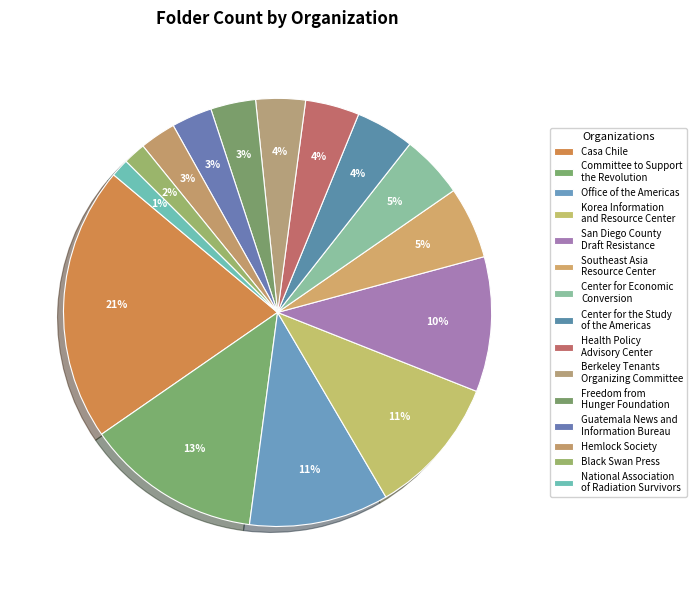

How many slices are in this pie chart?

15